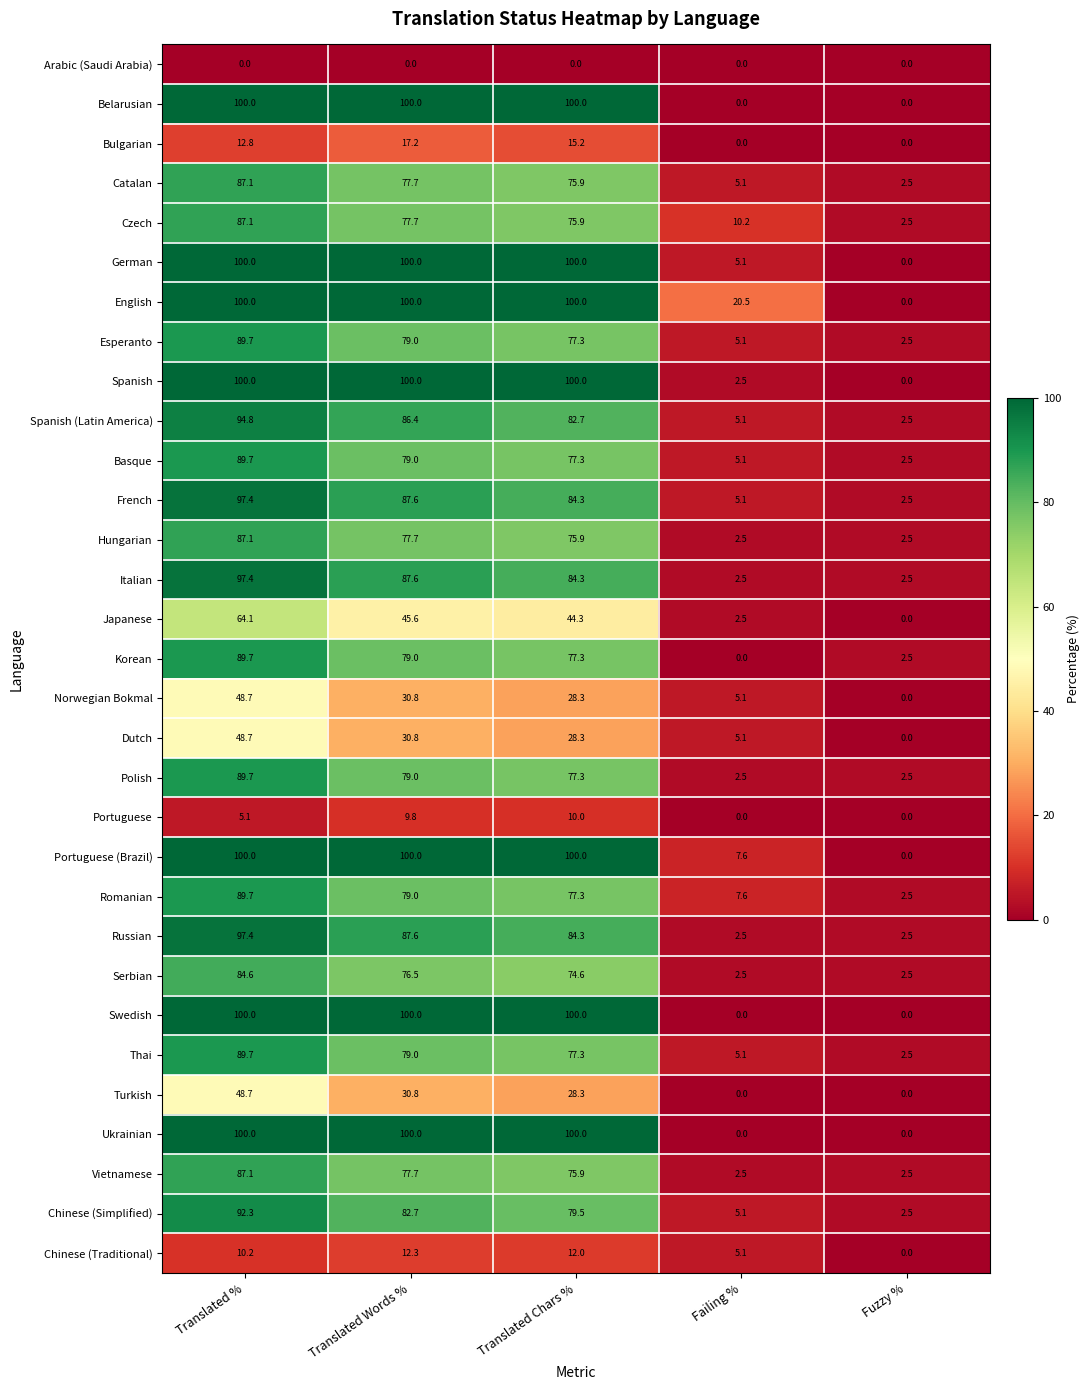

What is the sum of all French values?

276.9